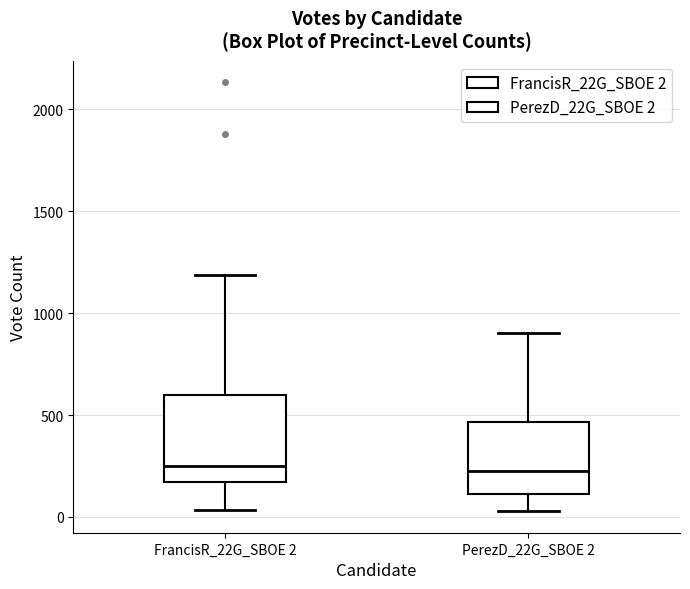

Where is the lower edge of the box for FrancisR_22G_SBOE 2 on the y-axis? The values are not printed on the chart, so give them approximately, as read against the axis.

150